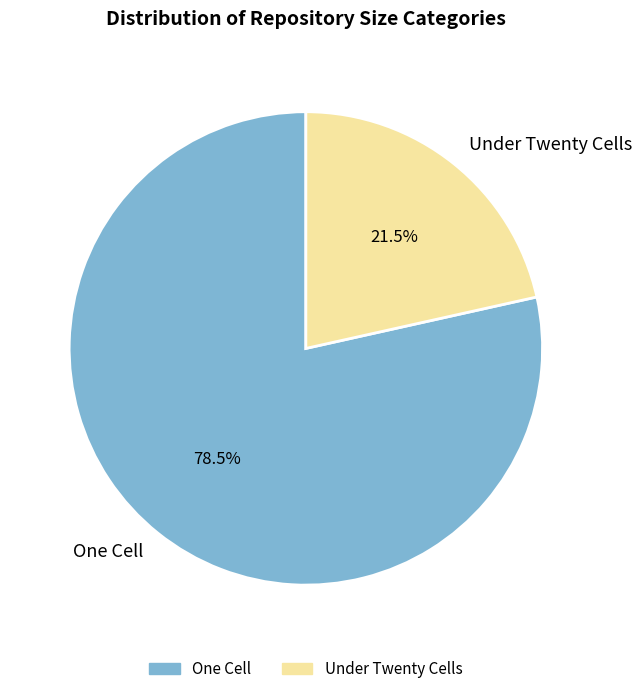

Rank the categories by value from highest to lowest.

One Cell, Under Twenty Cells